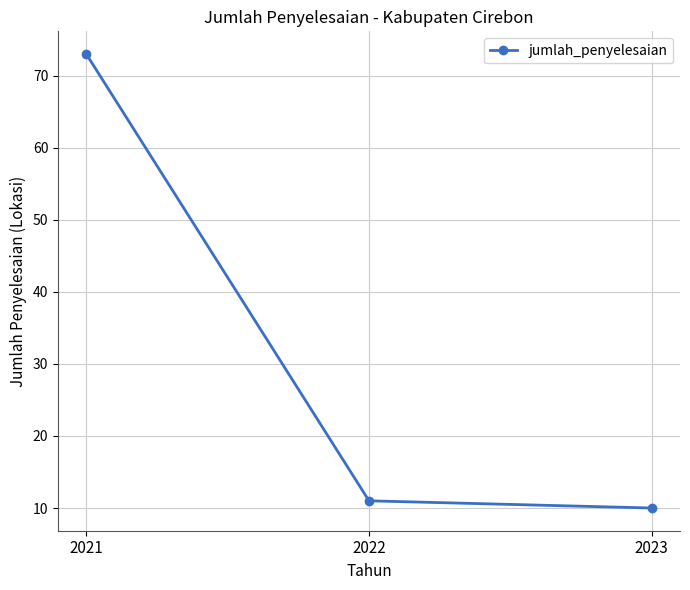

What is the change in value from 2021 to 2022?

-62